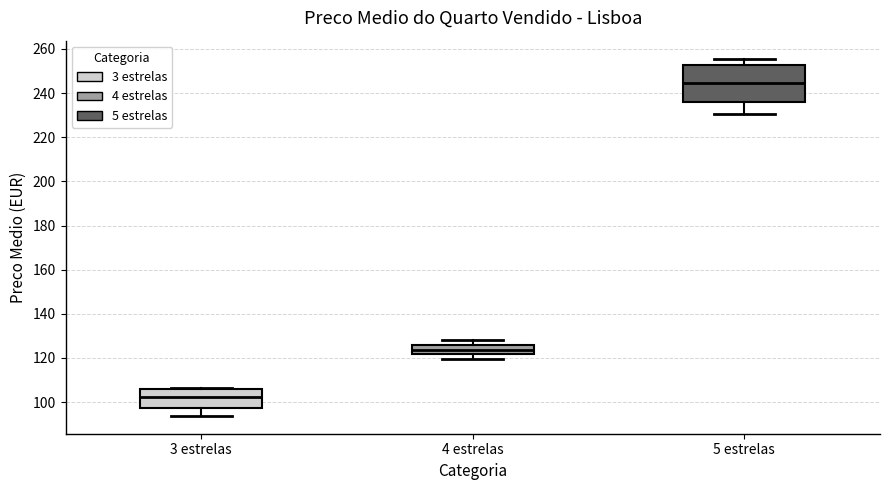

Which box has the lowest median line?

3 estrelas